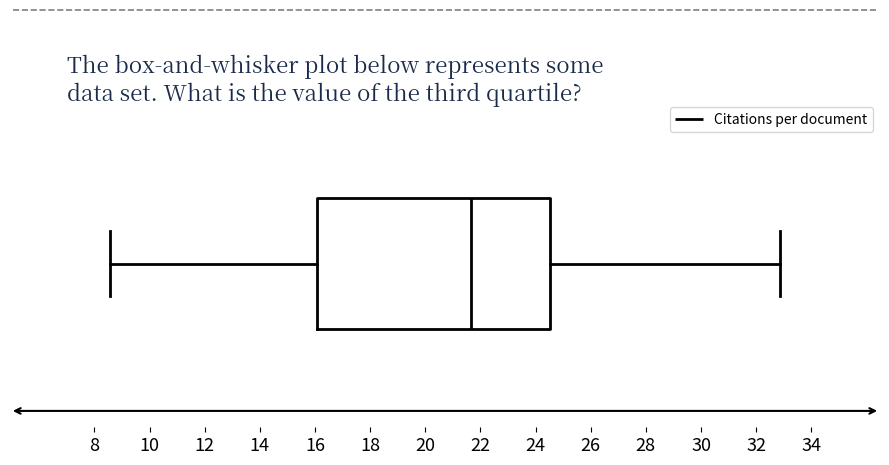

Transcribe this box plot: give where the median line is, the range the box spans, and where the two whiskers end, as read against the x-axis. The values are not printed on the chart, so give them approximately, as read against the axis.

median 21.6, box 16.0 to 24.6, whiskers 8.6 to 32.8